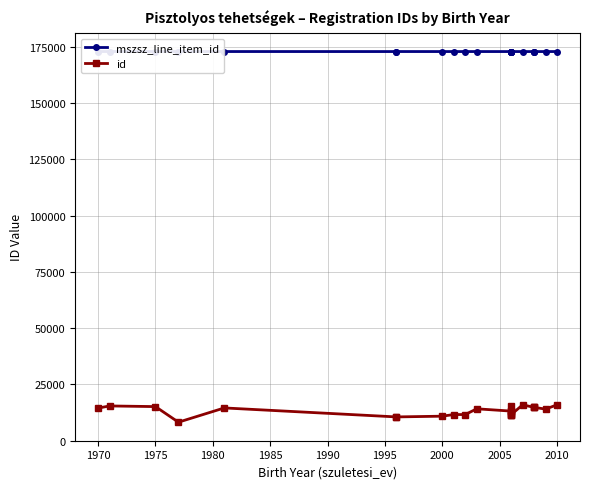

What are all the series names shown in the legend?

mszsz_line_item_id, id